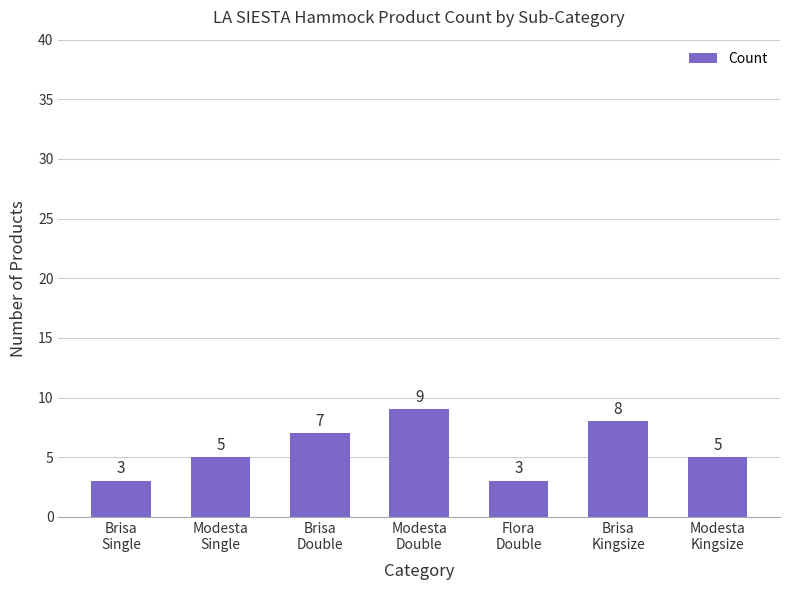

Count the values in the range 3 to 8.

6